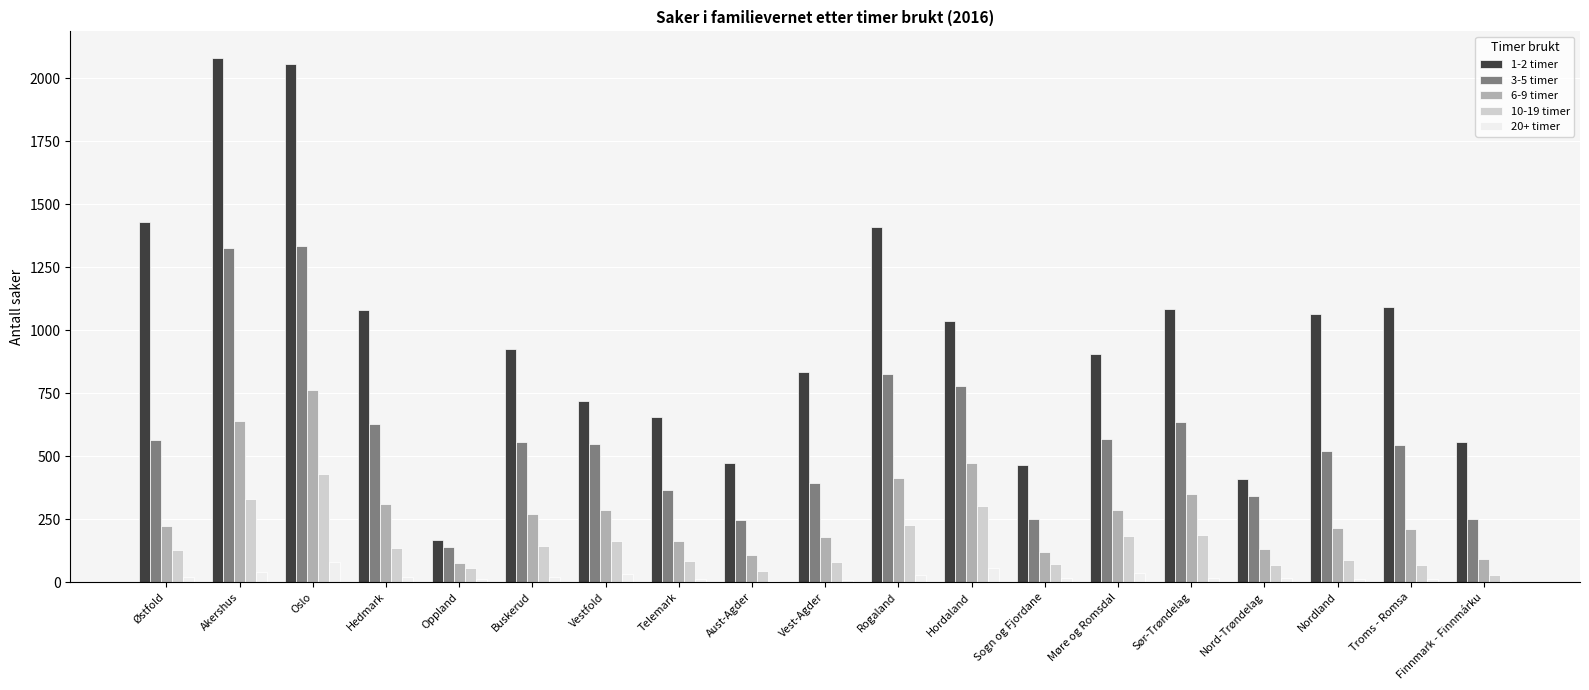

Which series has the widest spread of values?

1-2 timer